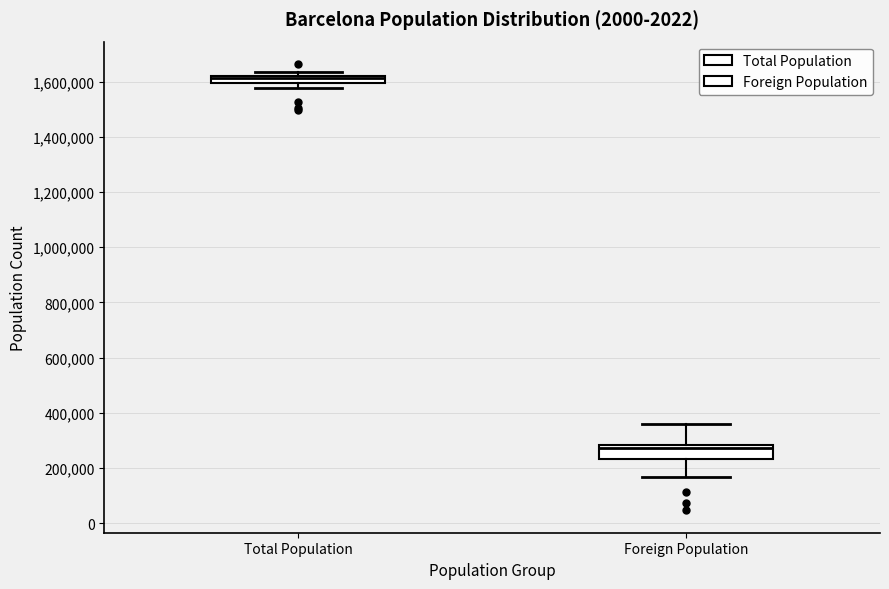

Comparing the boxes themselves (not the whiskers), which one is the tallest?

Foreign Population